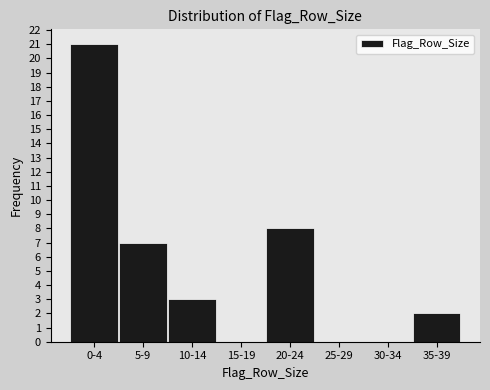

Reading left to right, extract all data points from this chart.

0-4=21	5-9=7	10-14=3	15-19=0	20-24=8	25-29=0	30-34=0	35-39=2